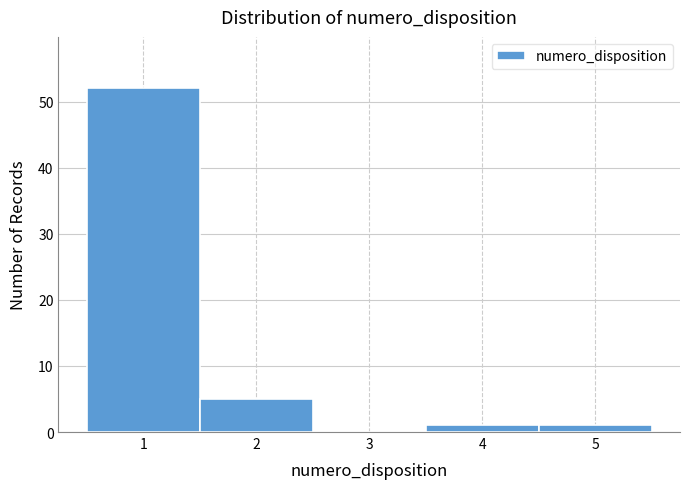

Reading left to right, extract all data points from this chart.

1=52	2=5	3=0	4=1	5=1